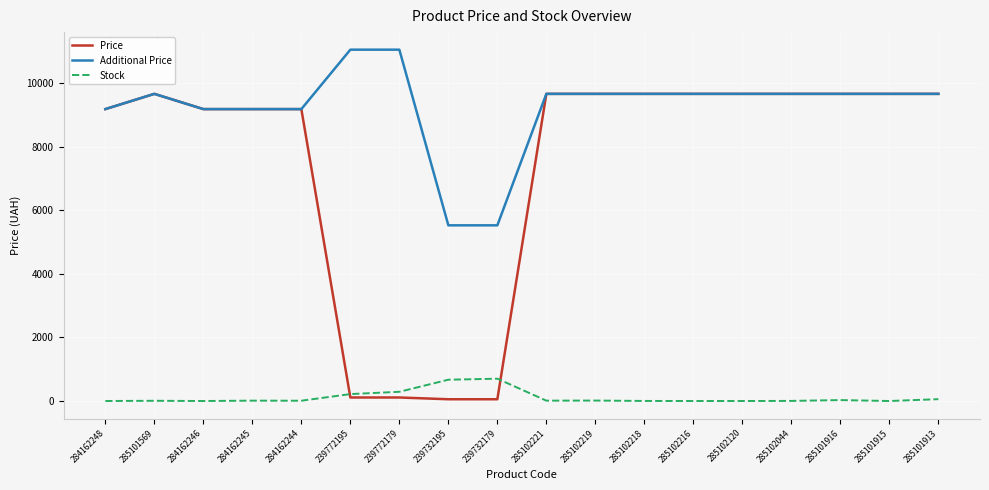

What is the total value across all series at 284162245?

18381.3